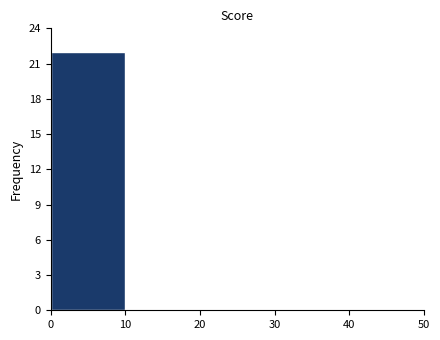

Which range on the x-axis has the tallest bar?

0 to 10